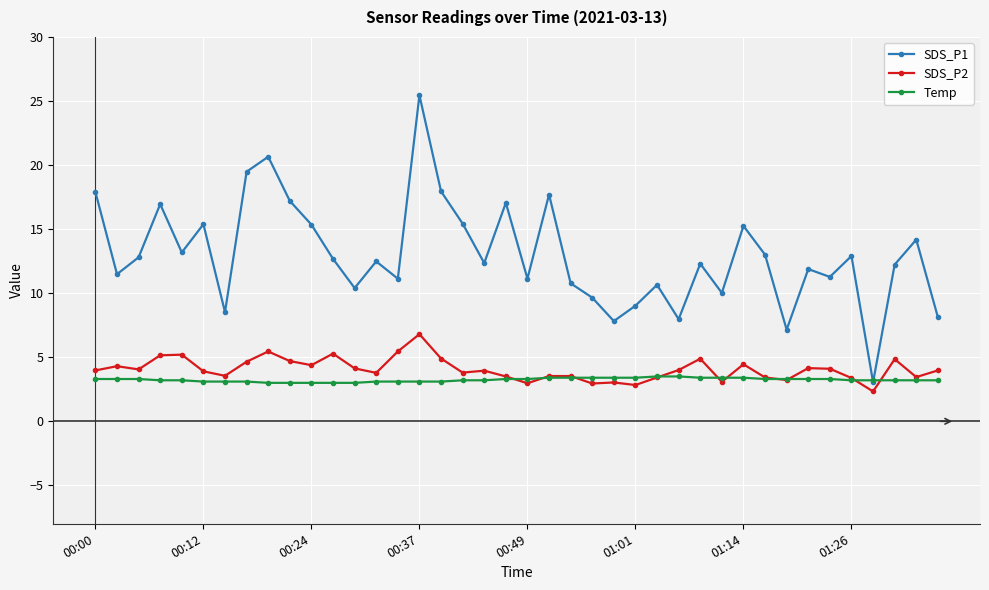

What is the value of the Temp point at the 9th from the left?

3.0